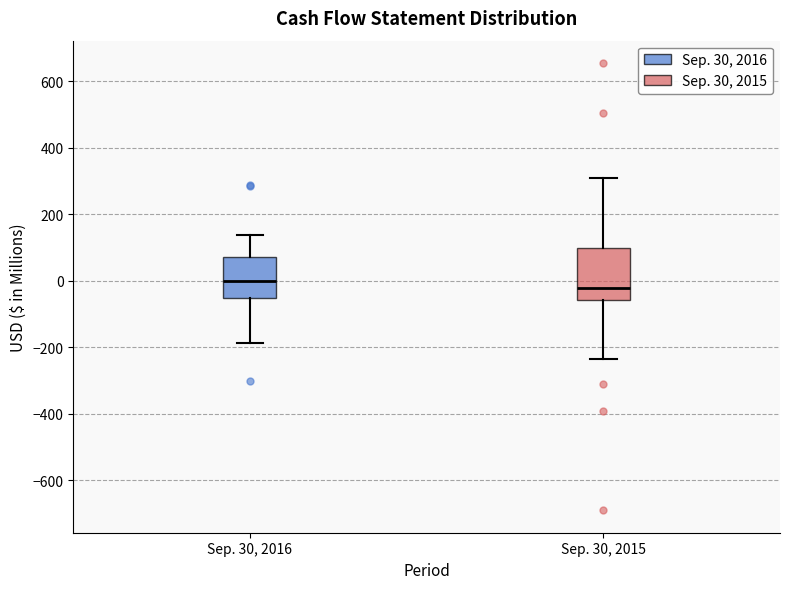

Comparing the boxes themselves (not the whiskers), which one is the tallest?

Sep. 30, 2015